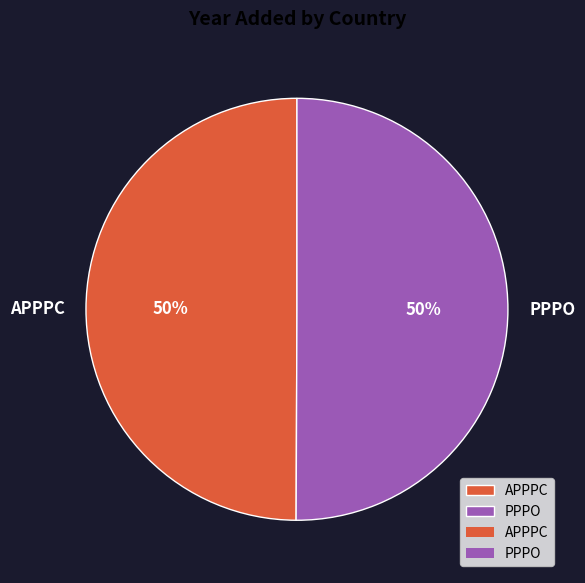

To the nearest percent, what percentage of the pie is PPPO?

50%